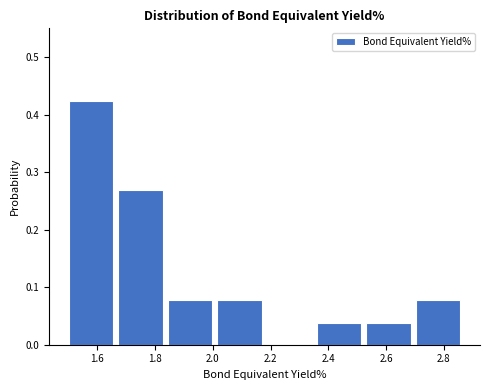

What is the height of the bar covering 1.84 to 2.02 on the x-axis? Neither the bar edges nor the heights are printed on the chart, so give them approximately, as read against the axes.

0.08